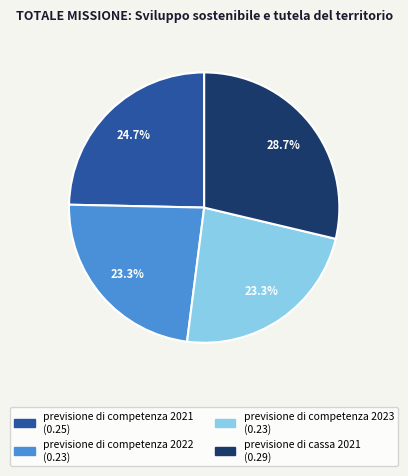

How many segments does this pie chart have?

4